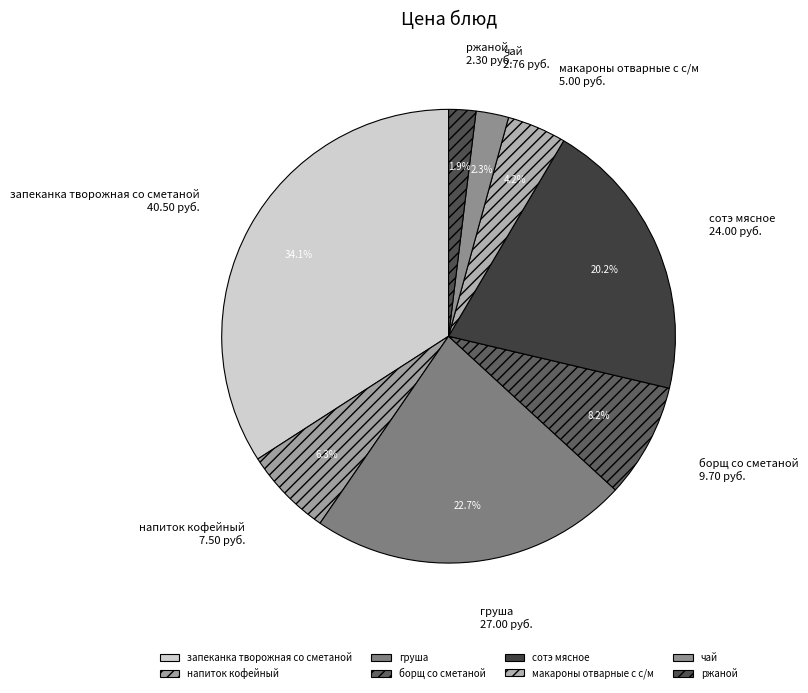

Combined, do борщ со сметаной and запеканка творожная со сметаной account for over 50%?

No